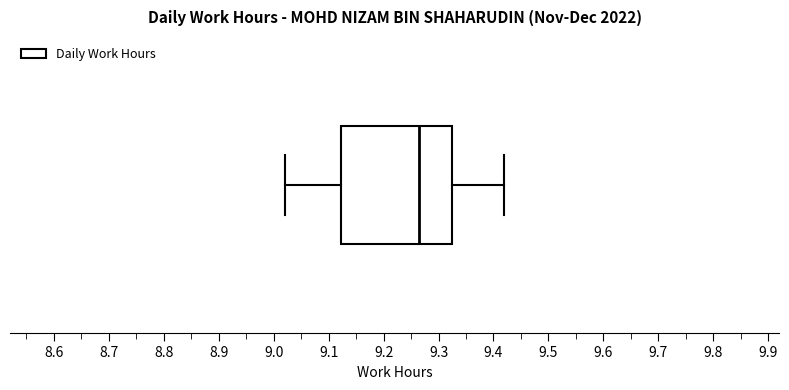

Transcribe this box plot: give where the median line is, the range the box spans, and where the two whiskers end, as read against the x-axis. The values are not printed on the chart, so give them approximately, as read against the axis.

median 9.27, box 9.12 to 9.33, whiskers 9.02 to 9.42